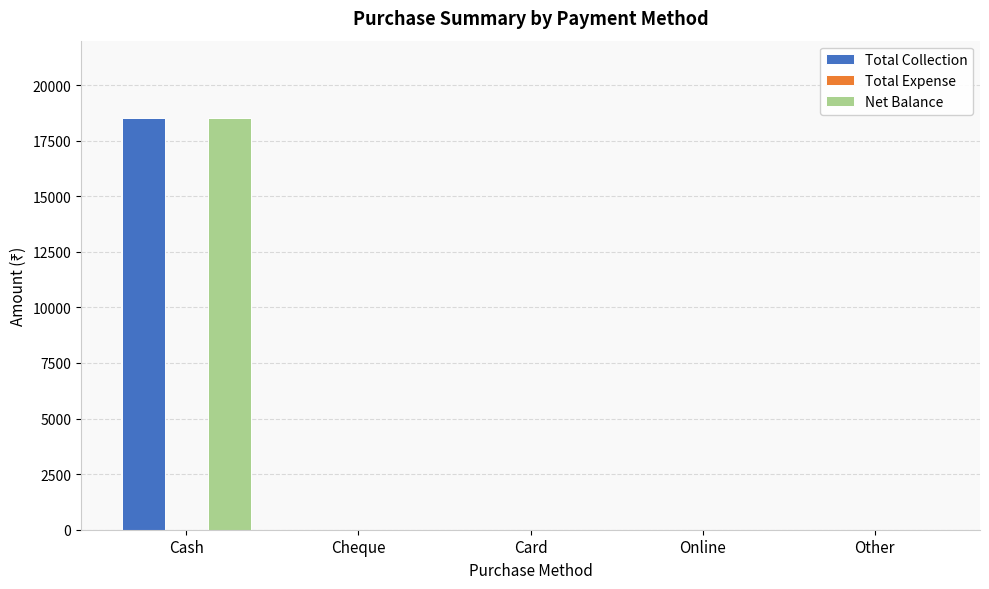

What is the total value across all series at Cash?

37000